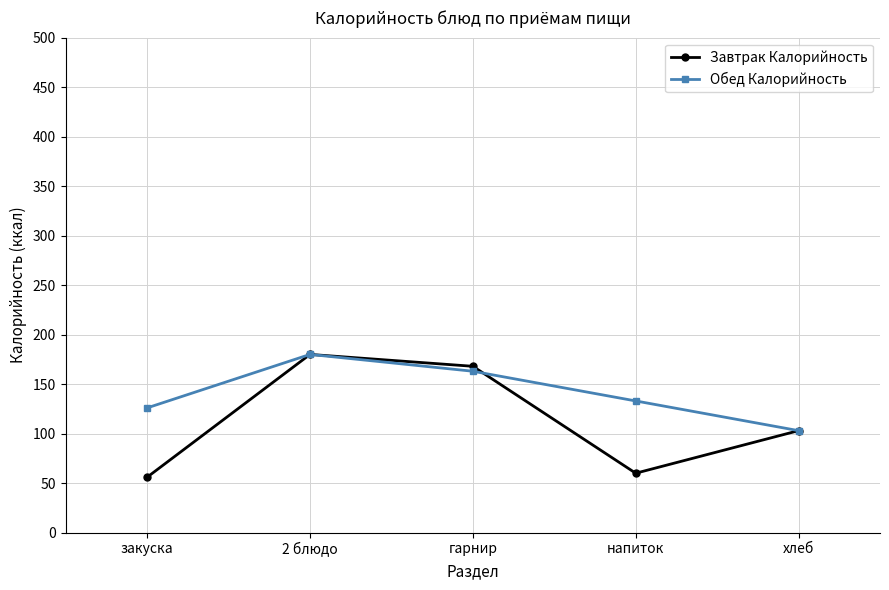

What is the sum of the Обед Калорийность values at закуска and хлеб?

229